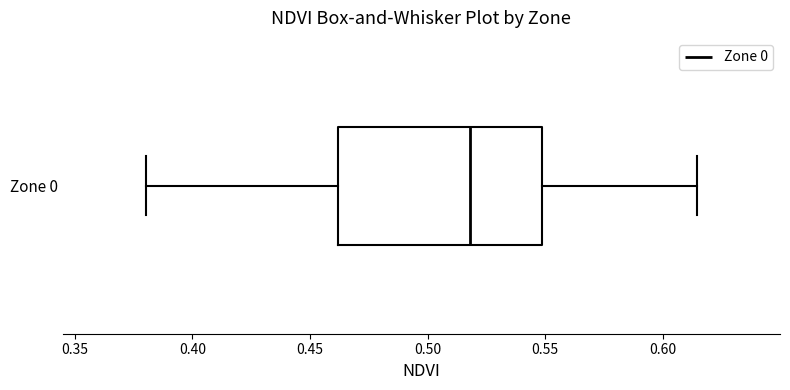

Read this box plot against the x-axis: the position of the median line, the range covered by the box, and the ends of both whiskers. The values are not printed on the chart, so give them approximately, as read against the axis.

median 0.520, box 0.460 to 0.550, whiskers 0.380 to 0.615